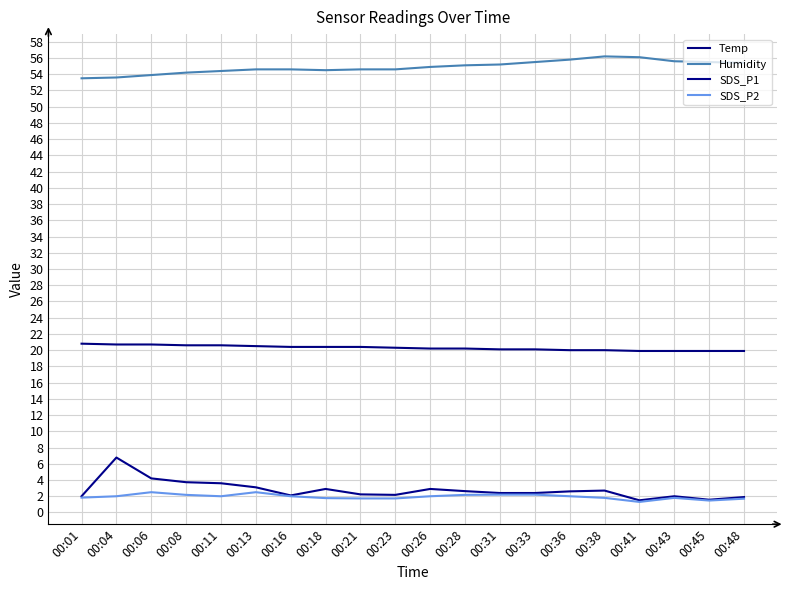

List the labels in order of SDS_P1 value, smallest first.

00:41, 00:45, 00:48, 00:01, 00:43, 00:16, 00:23, 00:21, 00:31, 00:33, 00:36, 00:28, 00:38, 00:18, 00:26, 00:13, 00:11, 00:08, 00:06, 00:04